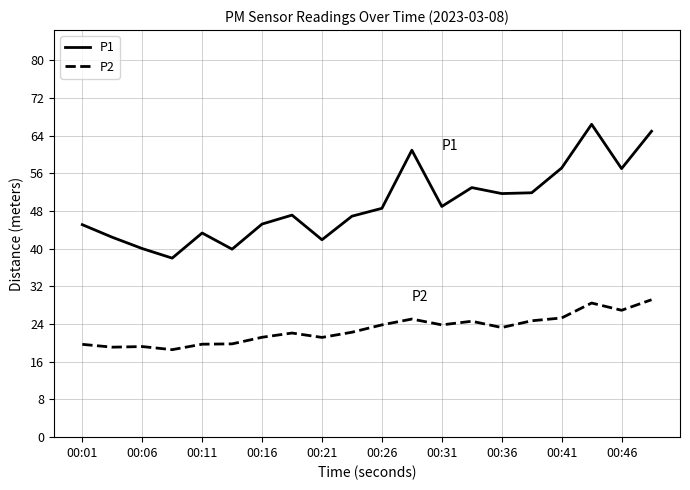

What is the maximum value for P1?

66.4